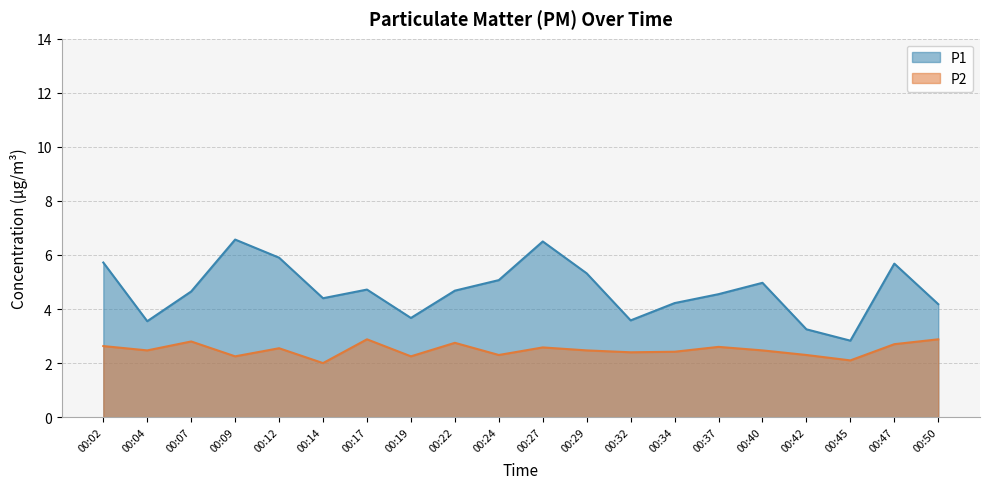

True or false: P1 and P2 intersect in this chart.

False